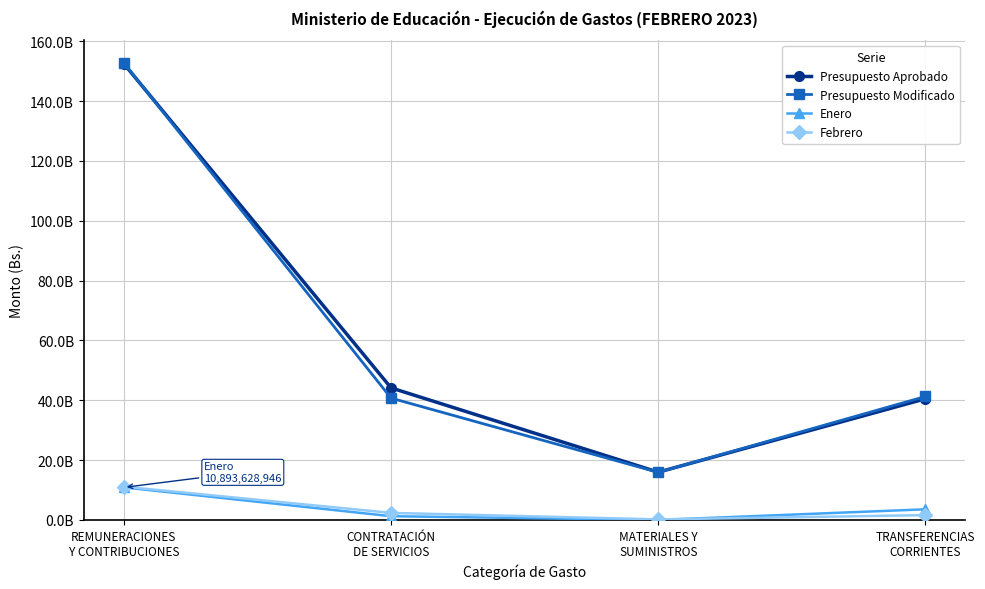

What is the difference between the maximum and minimum values in the Enero series?

10877579264.2